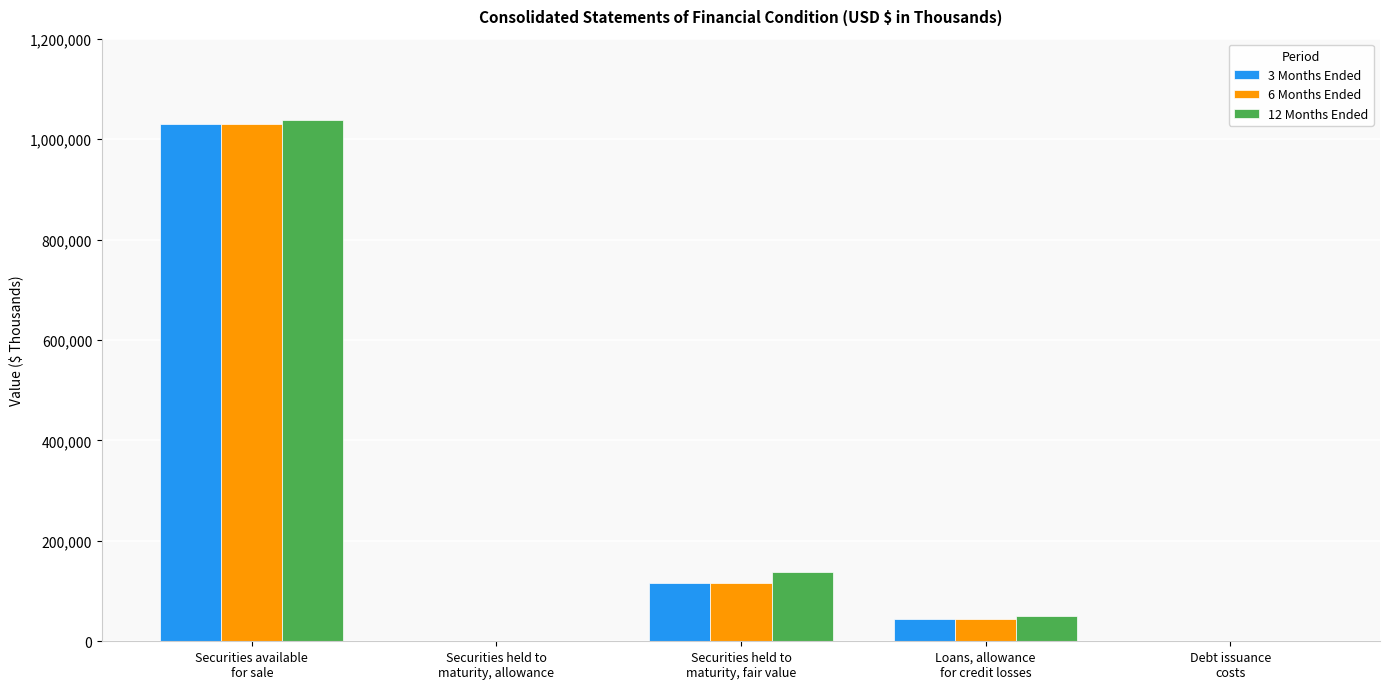

At which label does 3 Months Ended reach its peak?

Securities available
for sale